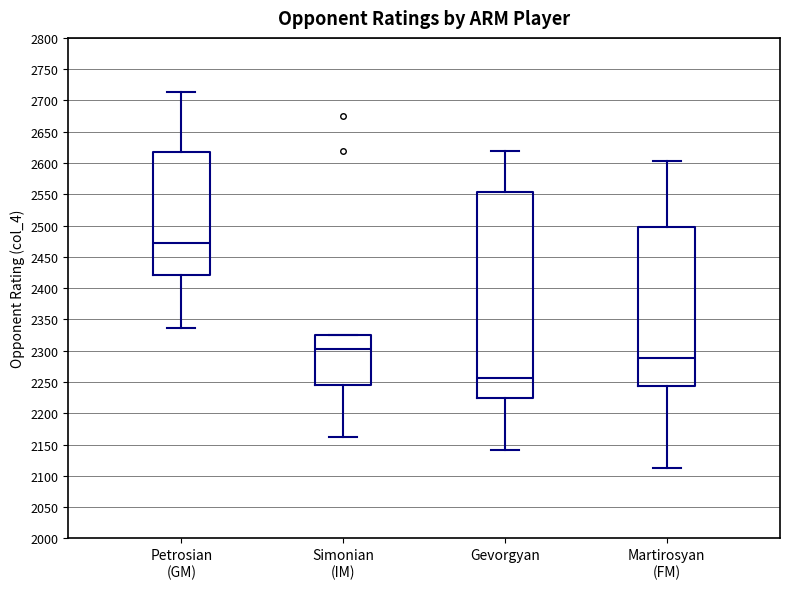

Reading left to right, transcribe this box plot: for each box, give where its median line is, the range the box spans, and where its two whiskers end, as read against the y-axis. The values are not printed on the chart, so give them approximately, as read against the axis.

Petrosian (GM): median 2470, box 2420 to 2620, whiskers 2335 to 2715
Simonian (IM): median 2300, box 2245 to 2325, whiskers 2160 to 2325
Gevorgyan: median 2255, box 2225 to 2555, whiskers 2140 to 2620
Martirosyan (FM): median 2290, box 2245 to 2500, whiskers 2110 to 2605